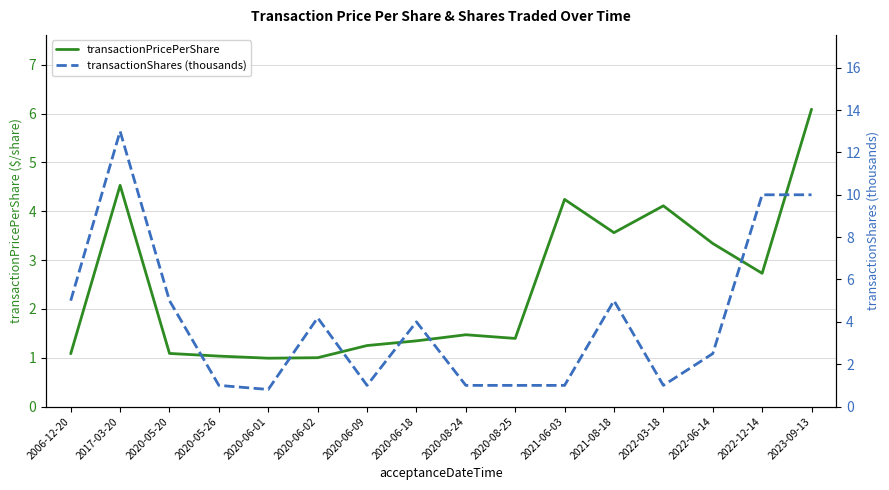

Between 2021-06-03 and 2022-03-18, which is larger?

2021-06-03